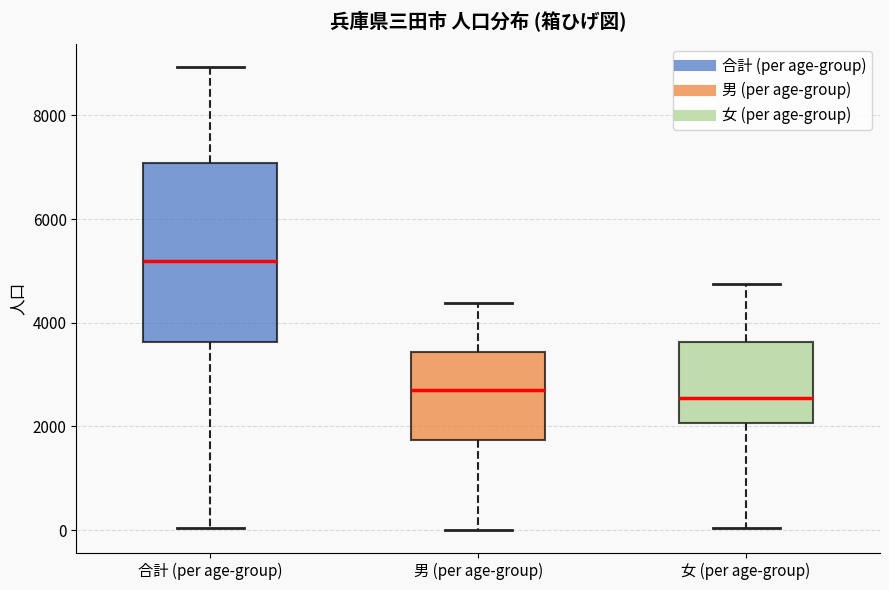

Where does the upper whisker of the box for 男 (per age-group) end on the y-axis? The values are not printed on the chart, so give them approximately, as read against the axis.

4400